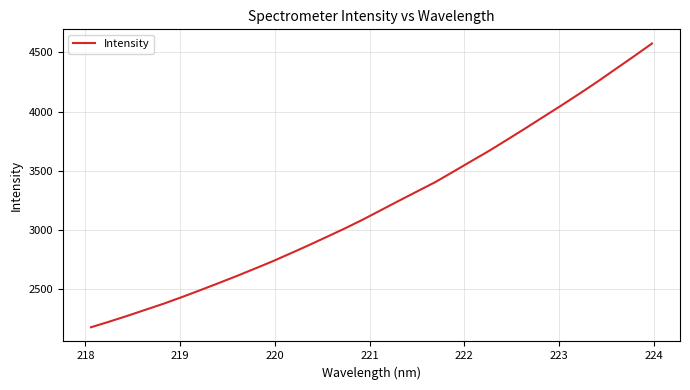

What is the maximum value shown in the chart?

4575.5